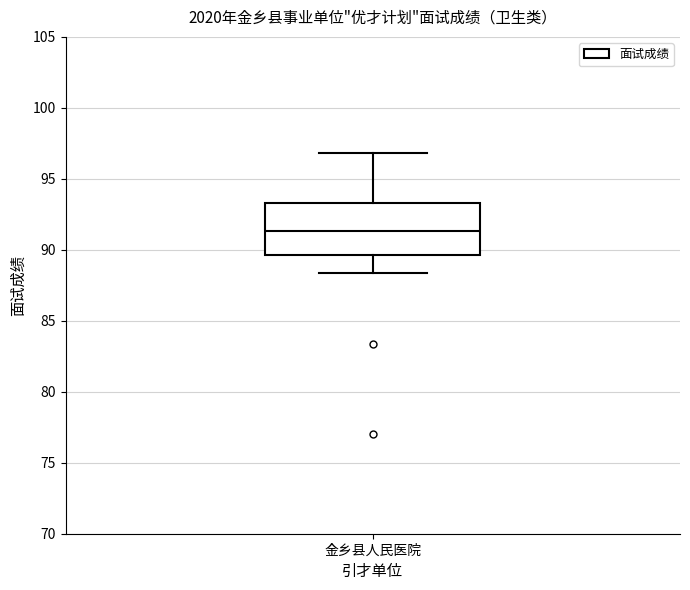

Where is the lower edge of the box for 金乡县人民医院 on the y-axis? The values are not printed on the chart, so give them approximately, as read against the axis.

89.5